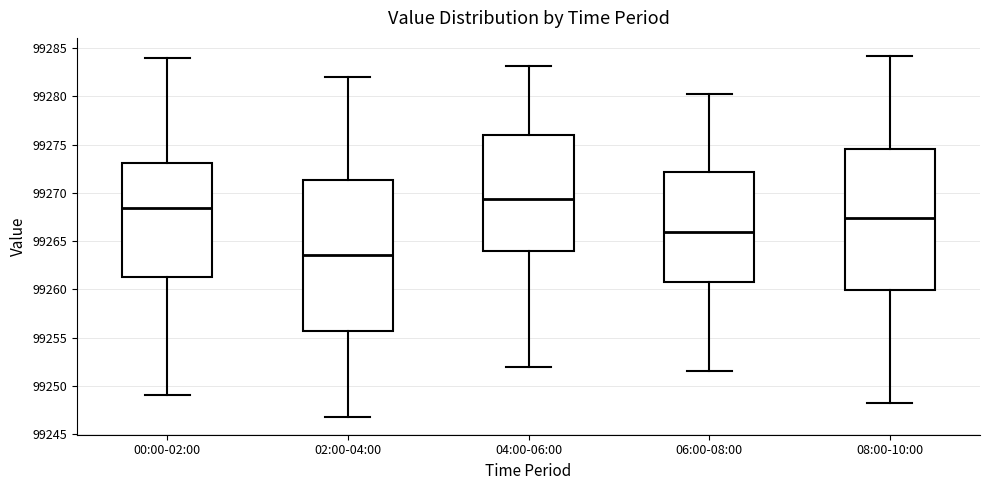

Reading left to right, read every box against the y-axis: the position of its median line, the range the box covers, and the ends of its whiskers. The values are not printed on the chart, so give them approximately, as read against the axis.

00:00-02:00: median 99268.5, box 99261.5 to 99273.0, whiskers 99249.0 to 99284.0
02:00-04:00: median 99263.5, box 99255.5 to 99271.5, whiskers 99247.0 to 99282.0
04:00-06:00: median 99269.5, box 99264.0 to 99276.0, whiskers 99252.0 to 99283.0
06:00-08:00: median 99266.0, box 99261.0 to 99272.0, whiskers 99251.5 to 99280.5
08:00-10:00: median 99267.5, box 99260.0 to 99274.5, whiskers 99248.0 to 99284.0